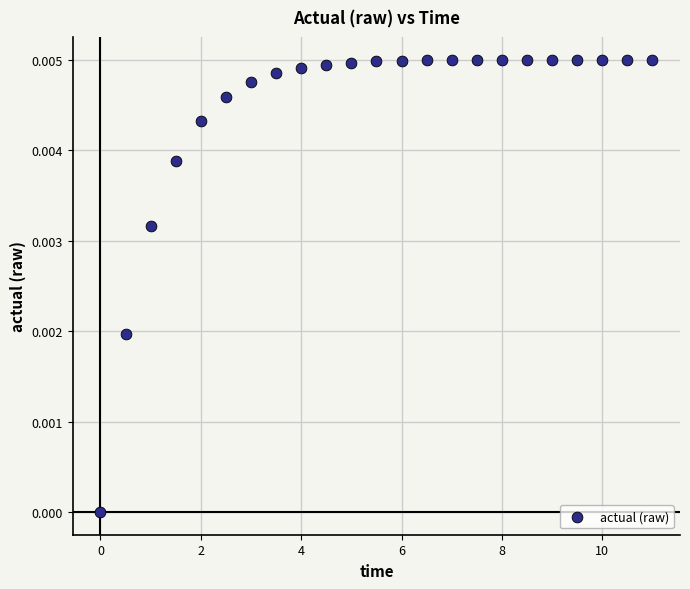

What is the range of X values (max minus min)?

11.0